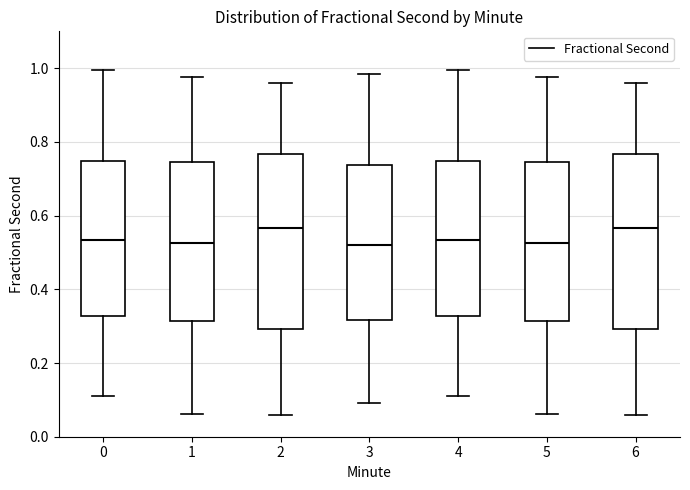

Reading left to right, read every box against the y-axis: the position of its median line, the range the box covers, and the ends of its whiskers. The values are not printed on the chart, so give them approximately, as read against the axis.

0: median 0.54, box 0.32 to 0.74, whiskers 0.10 to 1.00
1: median 0.52, box 0.32 to 0.74, whiskers 0.06 to 0.98
2: median 0.56, box 0.30 to 0.76, whiskers 0.06 to 0.96
3: median 0.52, box 0.32 to 0.74, whiskers 0.10 to 0.98
4: median 0.54, box 0.32 to 0.74, whiskers 0.10 to 1.00
5: median 0.52, box 0.32 to 0.74, whiskers 0.06 to 0.98
6: median 0.56, box 0.30 to 0.76, whiskers 0.06 to 0.96